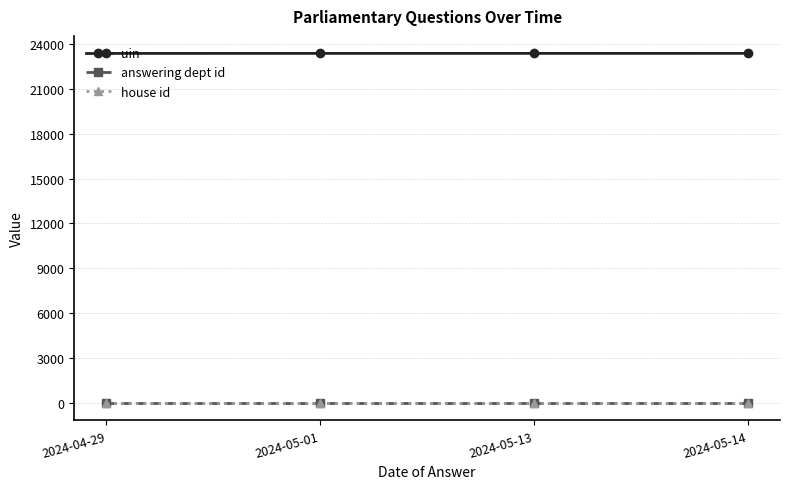

True or false: house id and uin cross at least once.

False